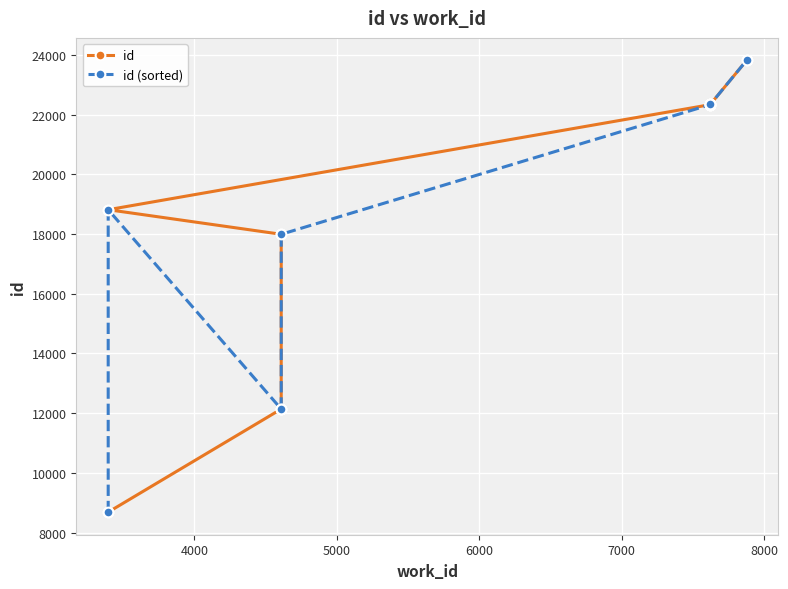

True or false: id has more than 0 points higher than both neighbors.

False